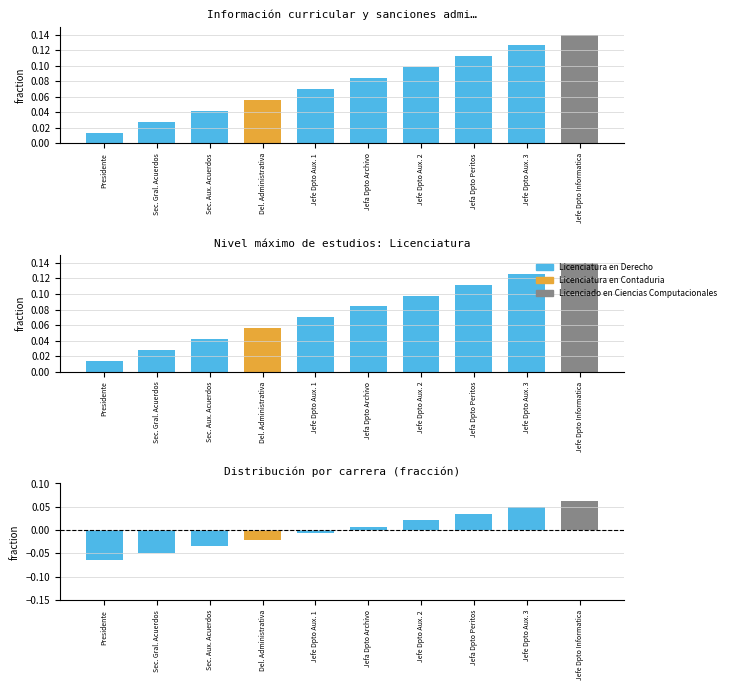

How many groups of bars are there?

10